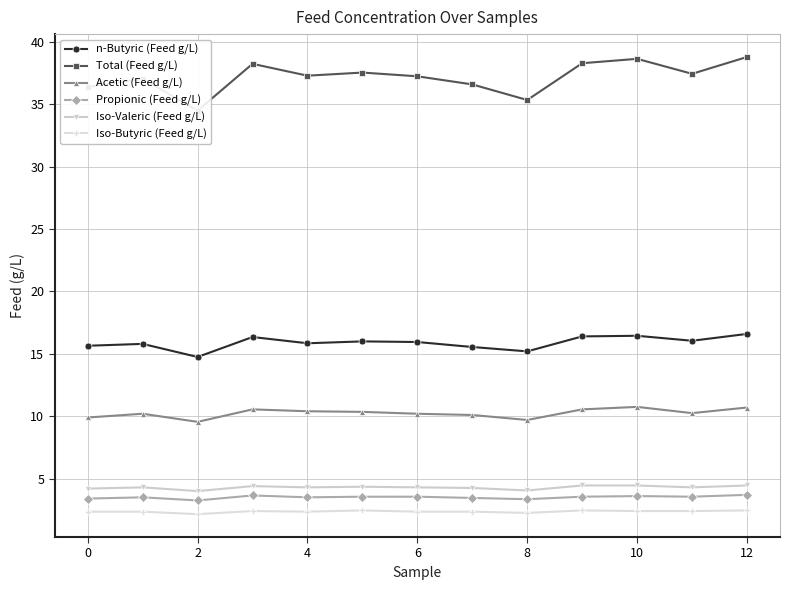

Reading left to right, list all the values displayed in this chart.

n-Butyric (Feed g/L): 15.7	15.8	14.8	16.4	15.8	16.0	15.9	15.6	15.2	16.4	16.4	16.1	16.6
Total (Feed g/L): 36.4	37.0	34.5	38.2	37.3	37.5	37.2	36.6	35.4	38.3	38.6	37.5	38.8
Acetic (Feed g/L): 9.9	10.2	9.6	10.6	10.4	10.3	10.2	10.1	9.7	10.6	10.8	10.2	10.7
Propionic (Feed g/L): 3.4	3.5	3.2	3.6	3.5	3.5	3.5	3.5	3.4	3.5	3.6	3.5	3.7
Iso-Valeric (Feed g/L): 4.2	4.3	4.0	4.4	4.3	4.3	4.3	4.2	4.0	4.5	4.5	4.3	4.5
Iso-Butyric (Feed g/L): 2.4	2.4	2.1	2.4	2.4	2.5	2.4	2.4	2.2	2.5	2.4	2.4	2.5